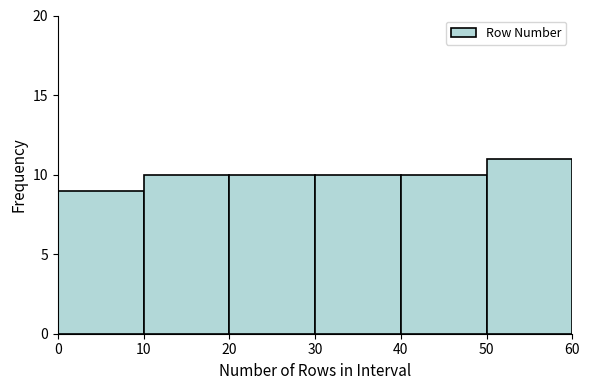

Reading left to right, list every bar in this chart as the range it spans on the x-axis followed by its height. The values are not printed on the chart, so give them approximately, as read against the axis.

0 to 10: 9
10 to 20: 10
20 to 30: 10
30 to 40: 10
40 to 50: 10
50 to 60: 11